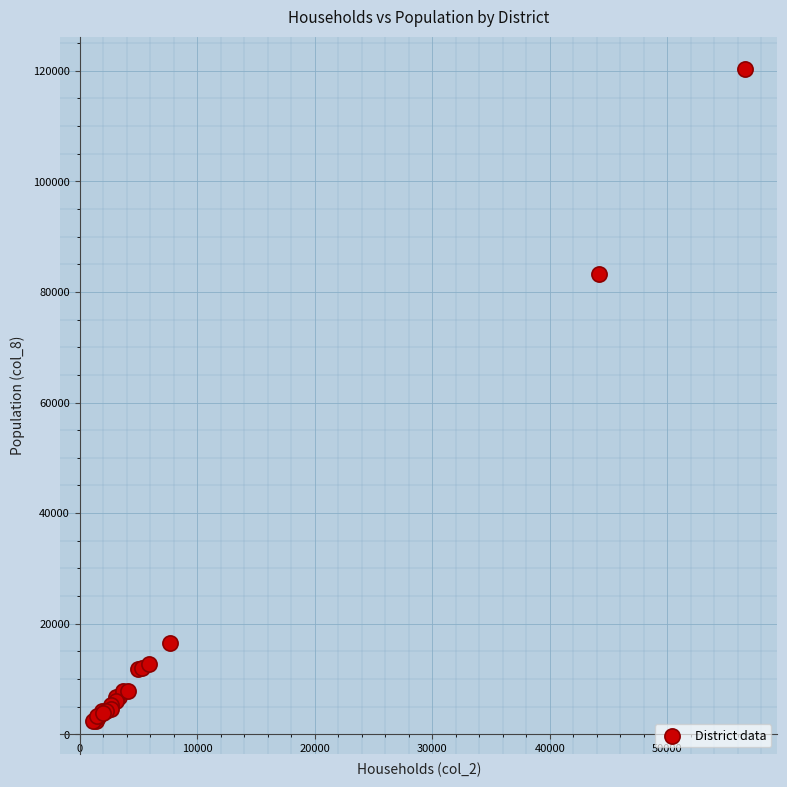

What Y value in the scatter plot is closest to 61337?

83196